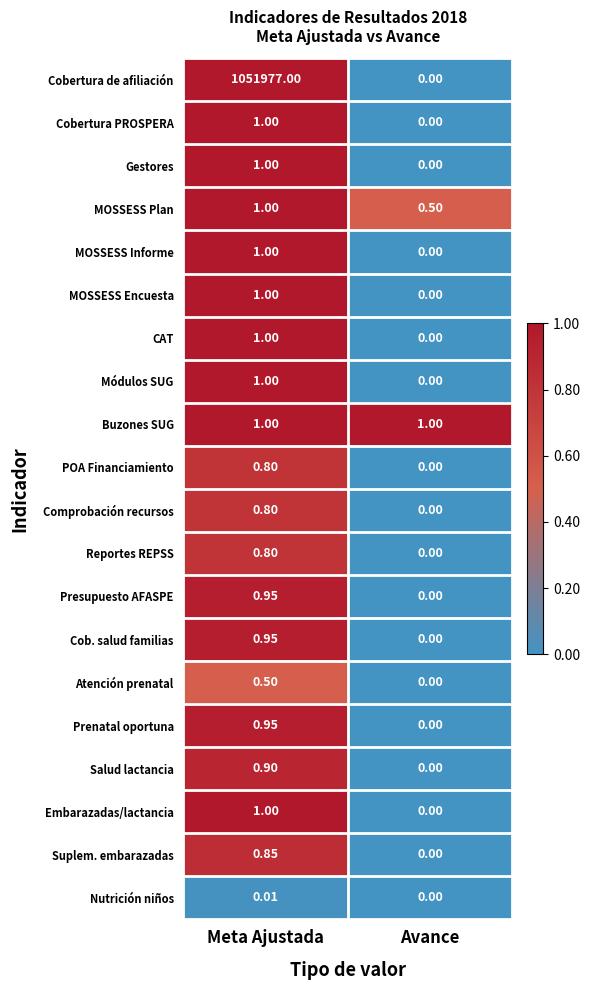

At which category does the chart reach its peak across all series?

Meta Ajustada